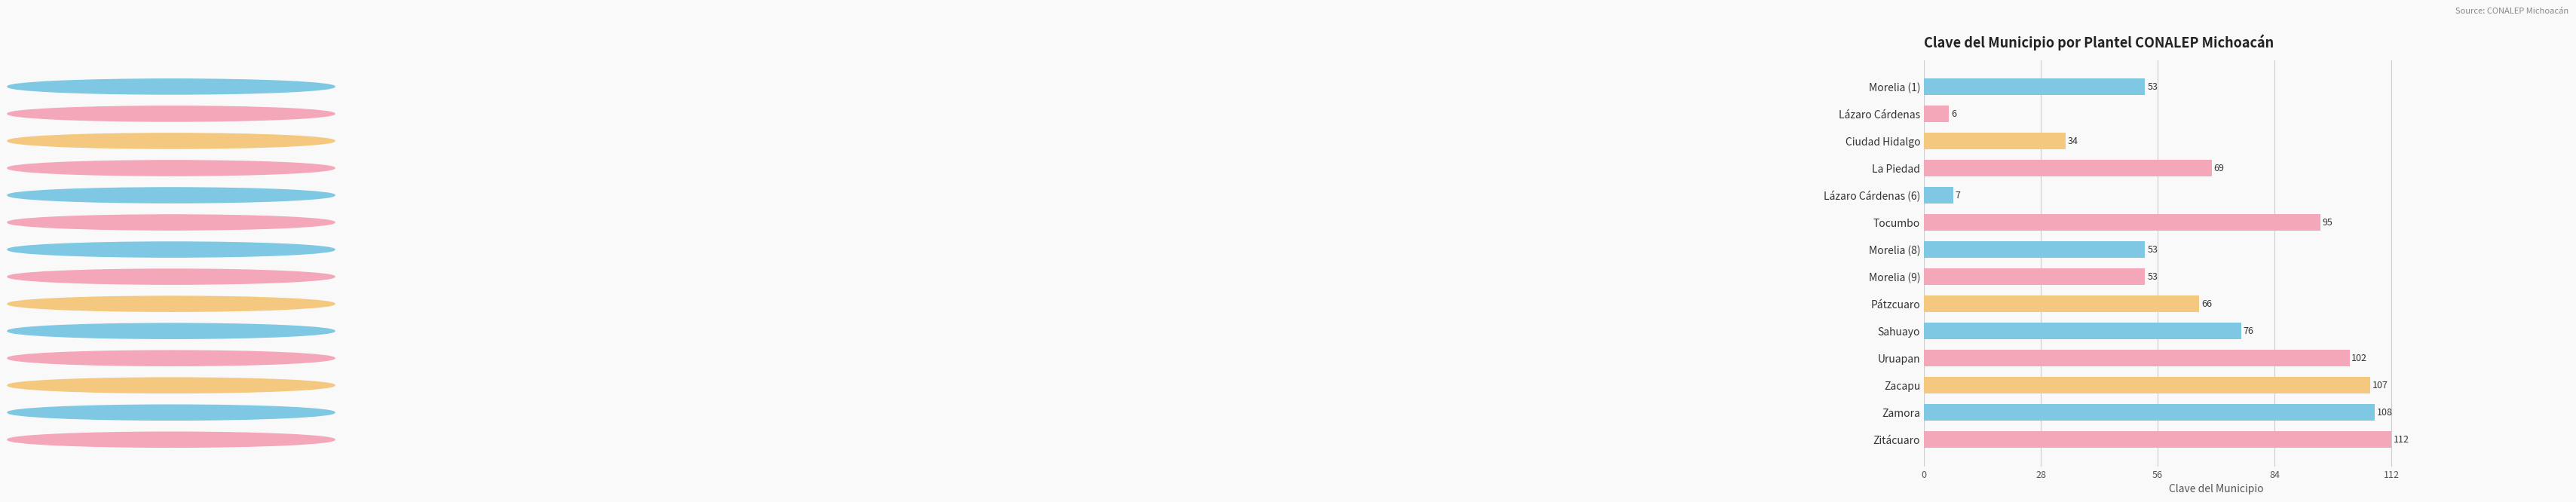

What is the label of the 12th bar from the bottom?

Ciudad Hidalgo